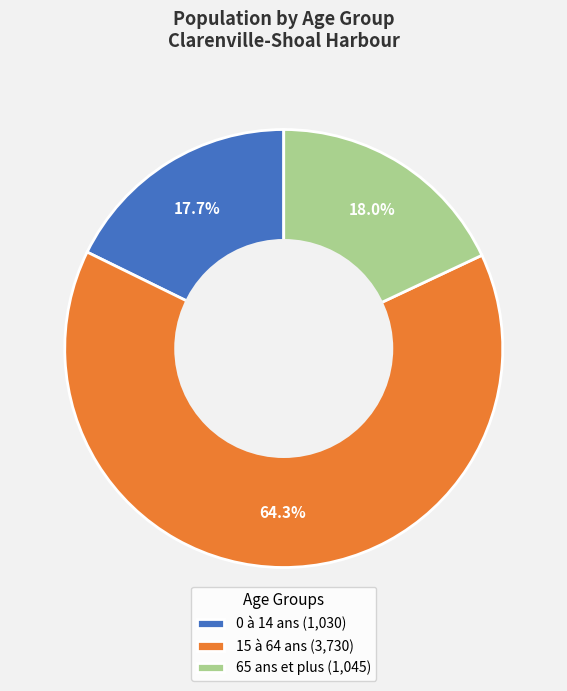

Is it true that 15 à 64 ans is 64% of the pie?

True